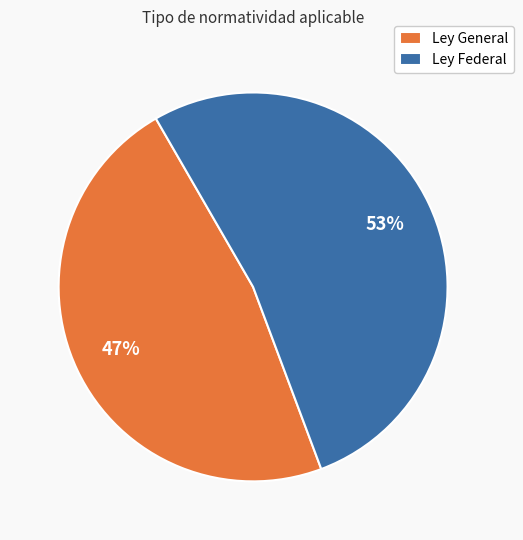

True or false: Ley Federal accounts for 53% of the total.

True